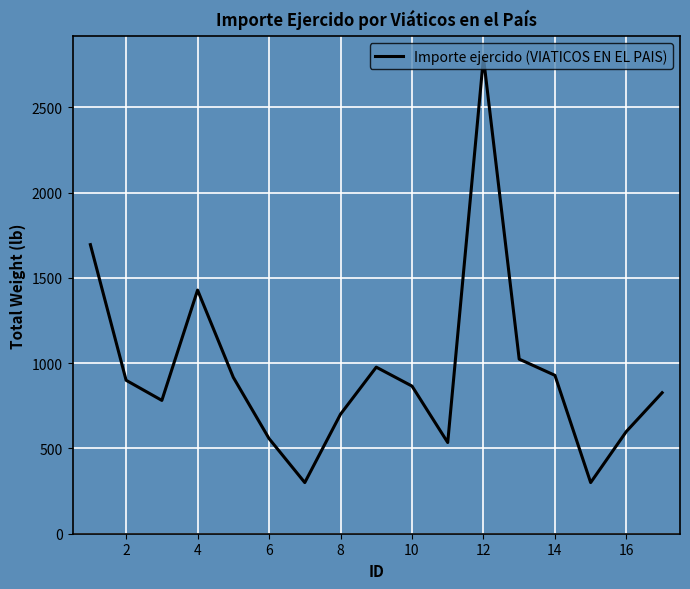

What is the greatest value displayed?

2792.0